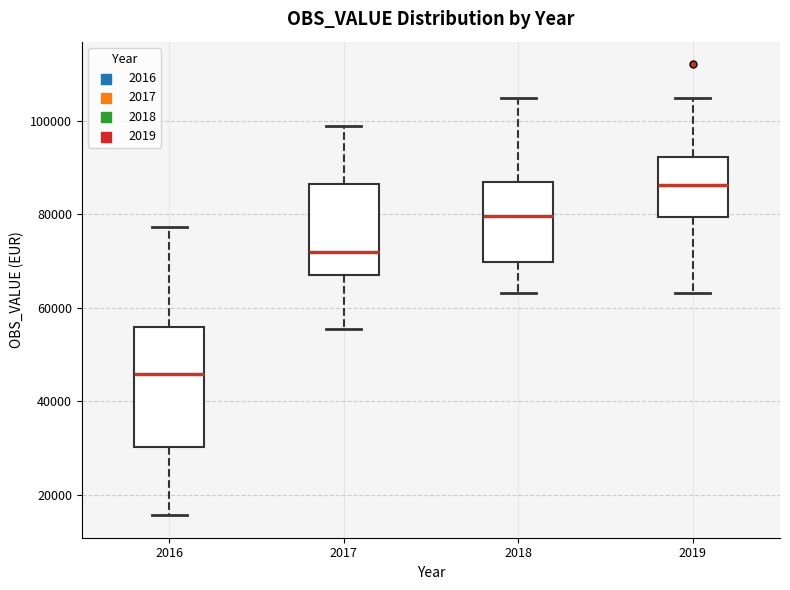

Which box's median line is the highest?

2019